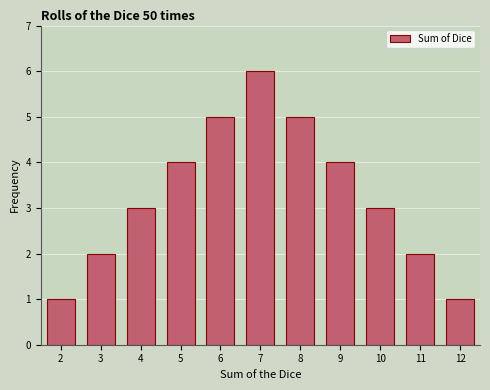

Reading left to right, what are all the values shown in this chart?

1	2	3	4	5	6	5	4	3	2	1